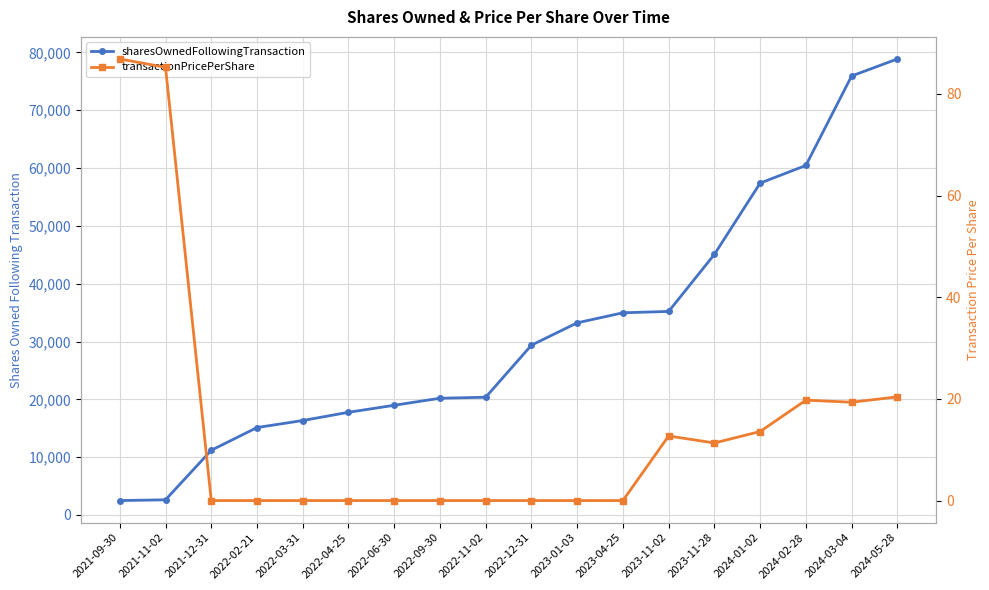

How many lines are shown in the chart?

2